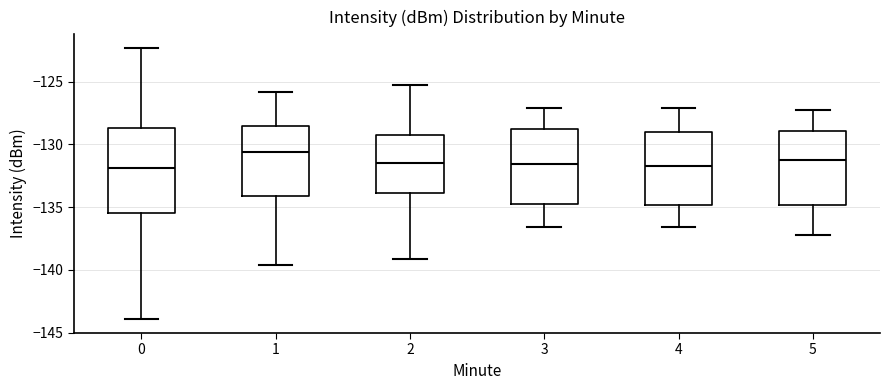

Which box is the tallest, from its lower edge to its upper edge?

0